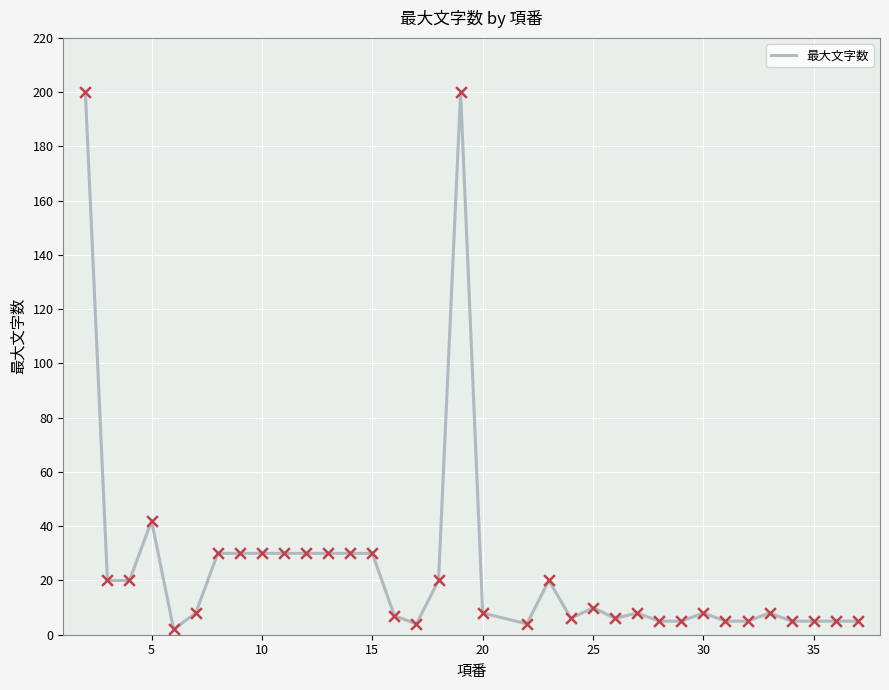

What is the maximum value shown in the chart?

200